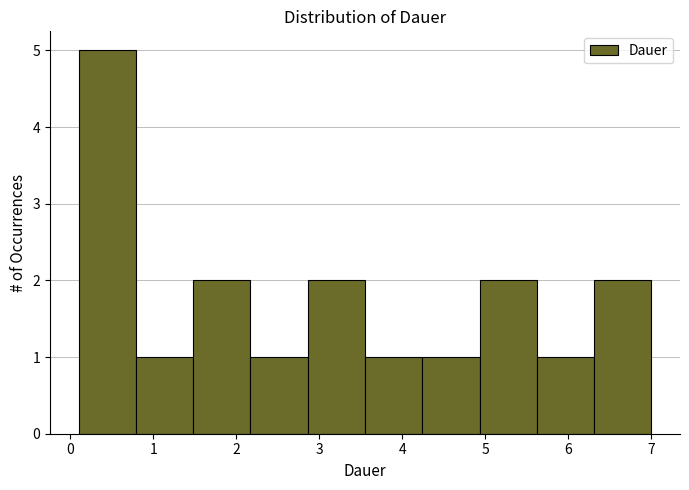

Reading left to right, list every bar in this chart as the range it spans on the x-axis followed by its height. Neither the bar edges nor the heights are printed on the chart, so give them approximately, as read against the axes.

0.10 to 0.79: 5
0.79 to 1.48: 1
1.48 to 2.17: 2
2.17 to 2.86: 1
2.86 to 3.55: 2
3.55 to 4.24: 1
4.24 to 4.93: 1
4.93 to 5.62: 2
5.62 to 6.31: 1
6.31 to 7.00: 2